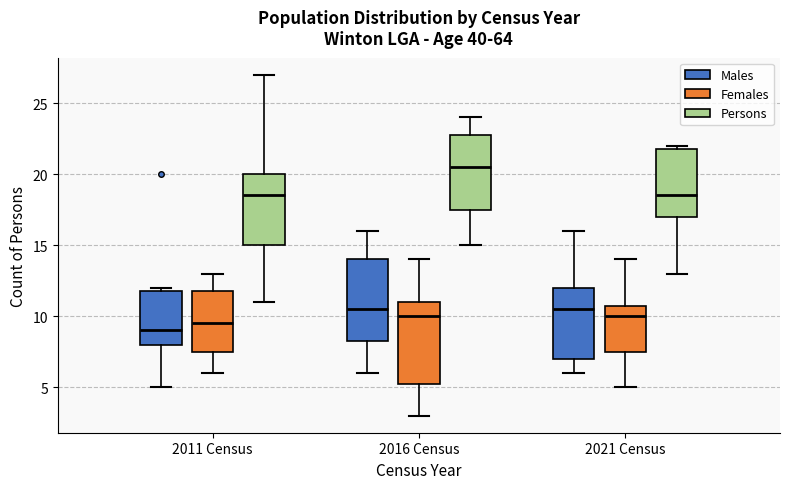

Reading left to right, transcribe this box plot: for each box, give where its median line is, the range the box spans, and where its two whiskers end, as read against the y-axis. The values are not printed on the chart, so give them approximately, as read against the axis.

2011 Census (Males): median 9.0, box 8.0 to 12.0, whiskers 5.0 to 12.0 (just above the box's upper edge)
2011 Census (Females): median 9.5, box 7.5 to 12.0, whiskers 6.0 to 13.0
2011 Census (Persons): median 18.5, box 15.0 to 20.0, whiskers 11.0 to 27.0
2016 Census (Males): median 10.5, box 8.5 to 14.0, whiskers 6.0 to 16.0
2016 Census (Females): median 10.0, box 5.5 to 11.0, whiskers 3.0 to 14.0
2016 Census (Persons): median 20.5, box 17.5 to 23.0, whiskers 15.0 to 24.0
2021 Census (Males): median 10.5, box 7.0 to 12.0, whiskers 6.0 to 16.0
2021 Census (Females): median 10.0, box 7.5 to 11.0, whiskers 5.0 to 14.0
2021 Census (Persons): median 18.5, box 17.0 to 22.0, whiskers 13.0 to 22.0 (just above the box's upper edge)